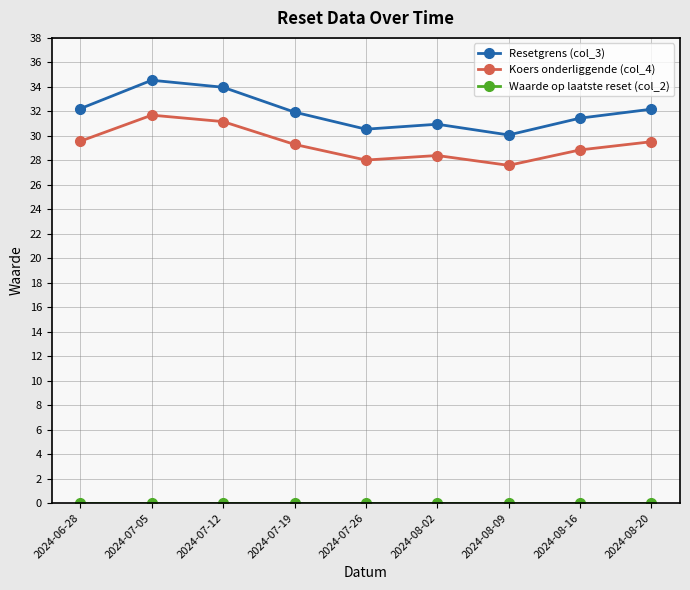

True or false: Resetgrens (col_3) has more than 0 points higher than both neighbors.

True